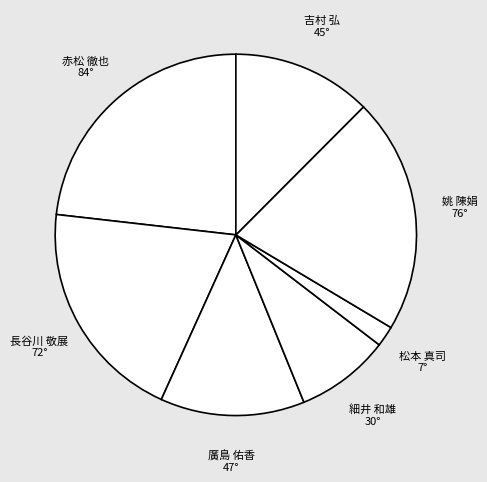

What is the largest slice in the pie chart?

赤松 徹也